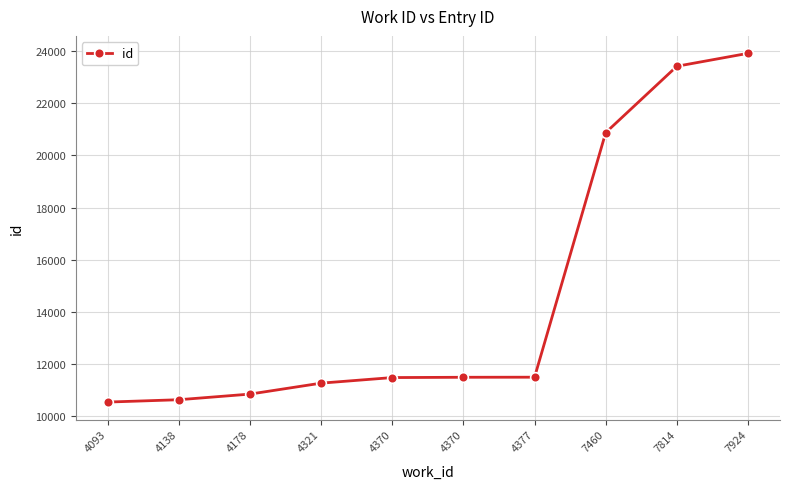

At which label does the data first exceed 11493?

4377